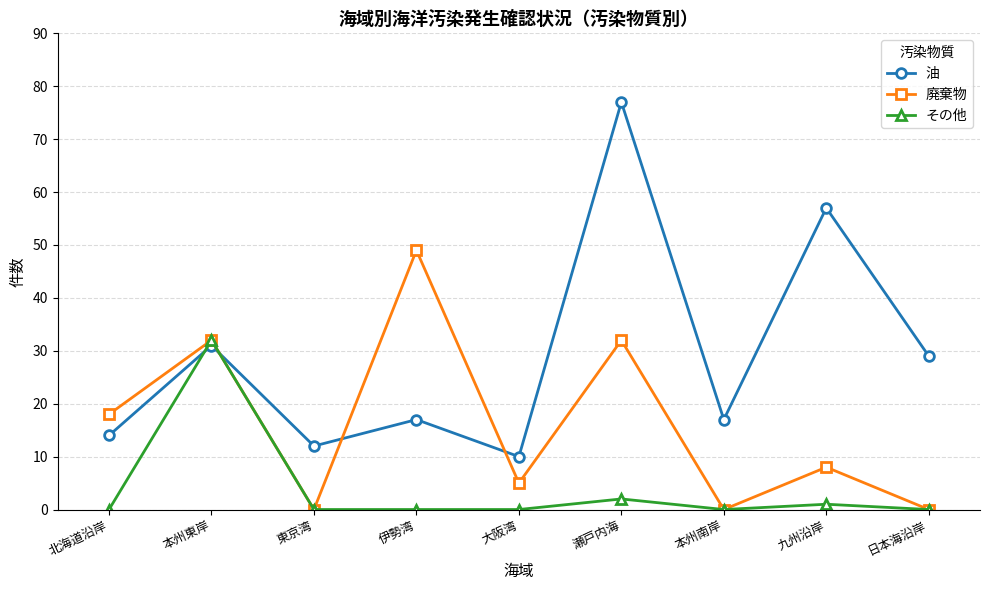

Does the chart display data point markers on the line(s)?

Yes